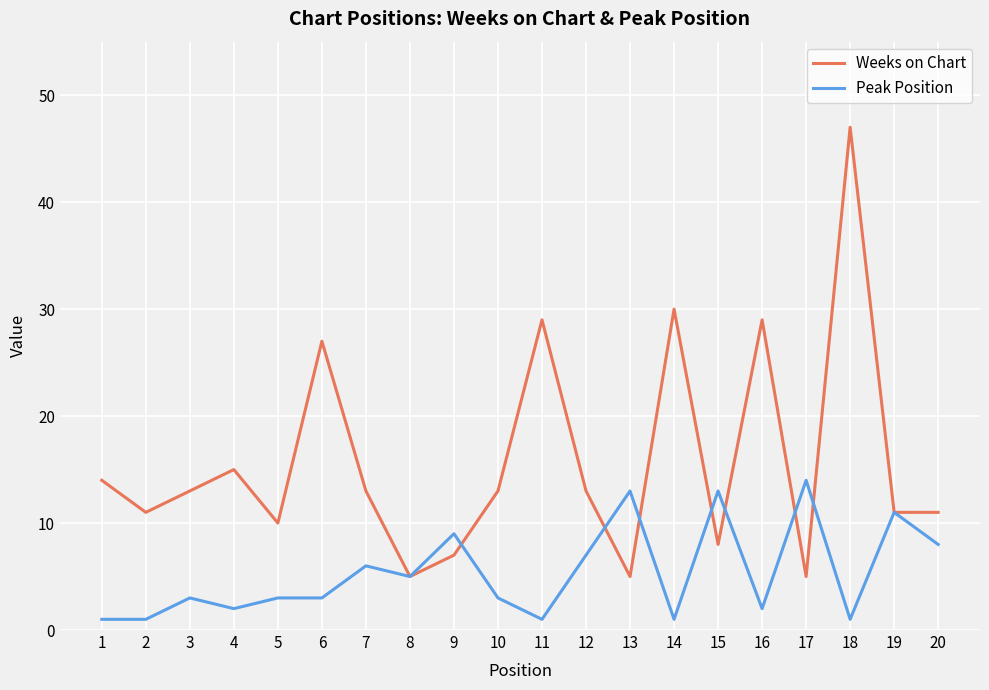

What is the difference between the highest and lowest values at 11?

28